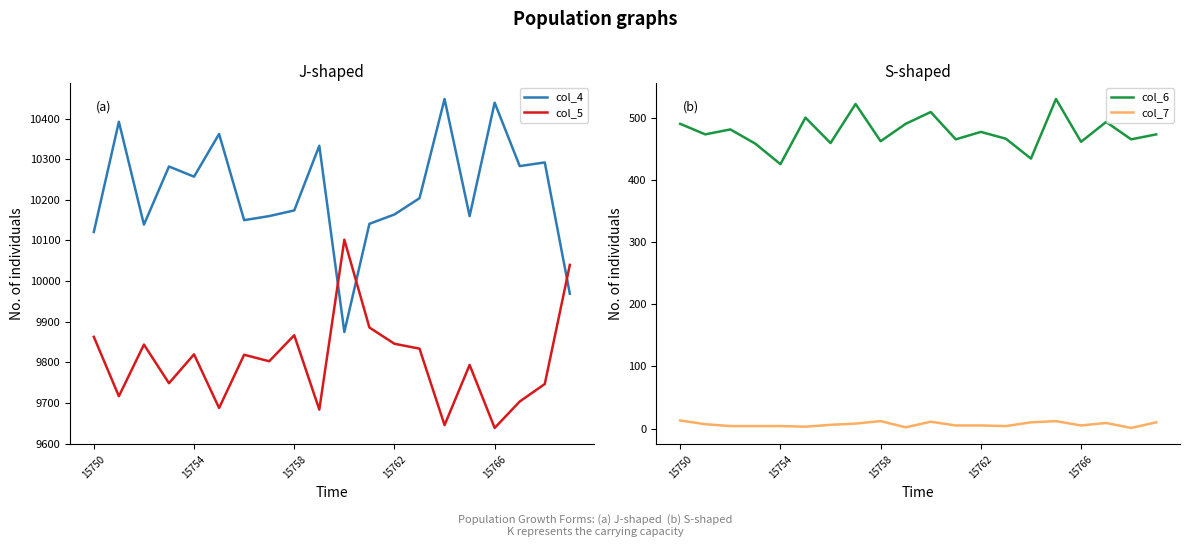

True or false: col_7 and col_6 intersect in this chart.

False